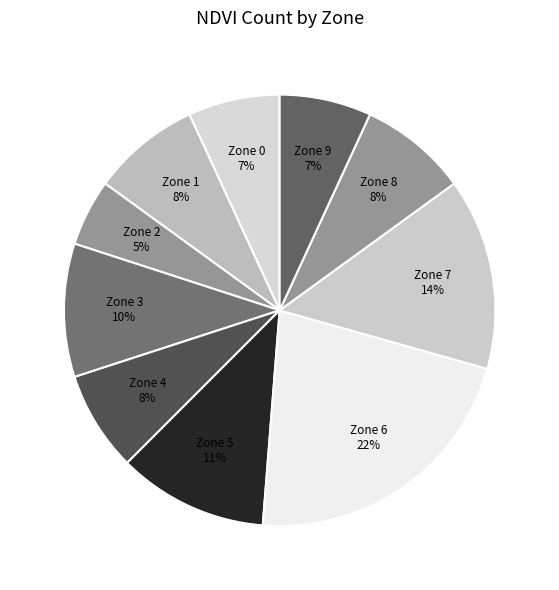

How many slices are in this pie chart?

10